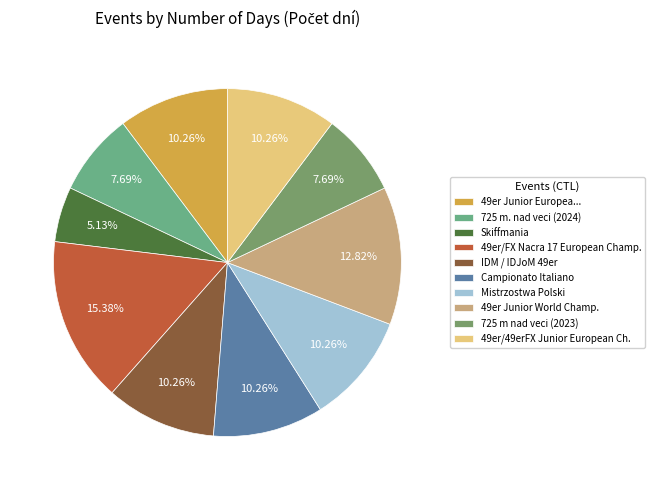

How many segments does this pie chart have?

10